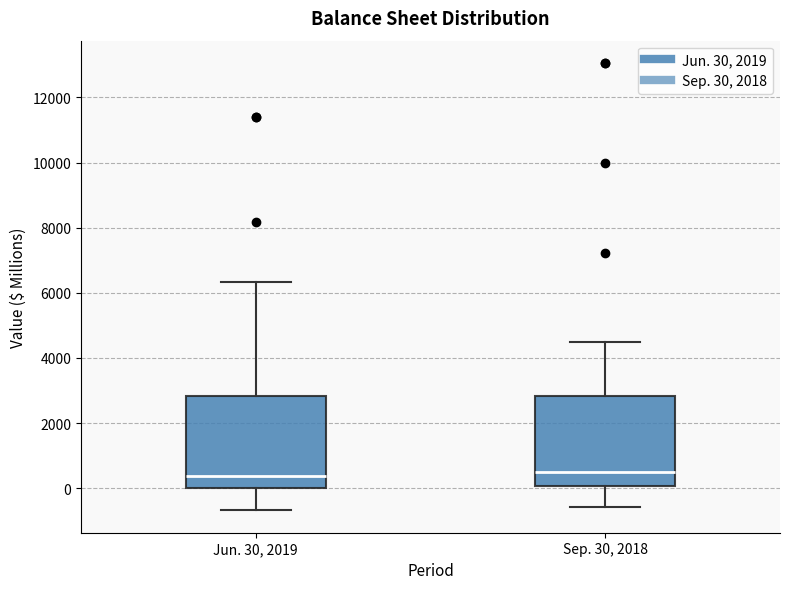

Reading left to right, transcribe this box plot: for each box, give where its median line is, the range the box spans, and where its two whiskers end, as read against the y-axis. The values are not printed on the chart, so give them approximately, as read against the axis.

Jun. 30, 2019: median 400, box 0 to 2800, whiskers -600 to 6400
Sep. 30, 2018: median 400, box 0 to 2800, whiskers -600 to 4400